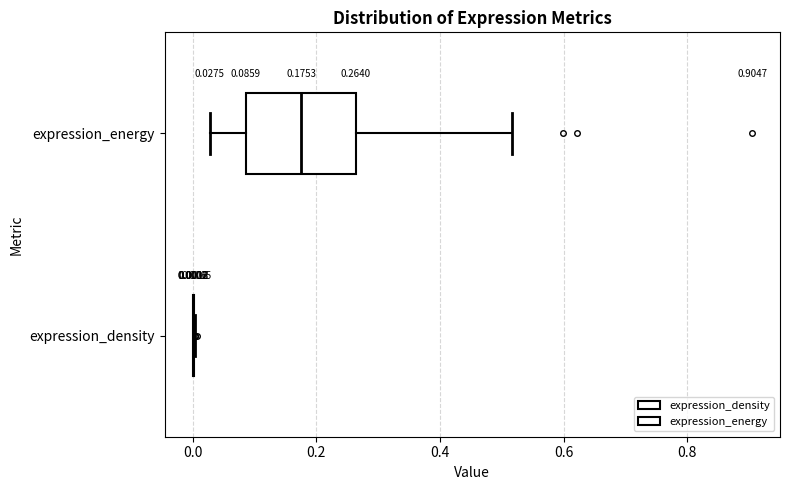

Comparing the boxes themselves (not the whiskers), which one is the widest?

expression_energy